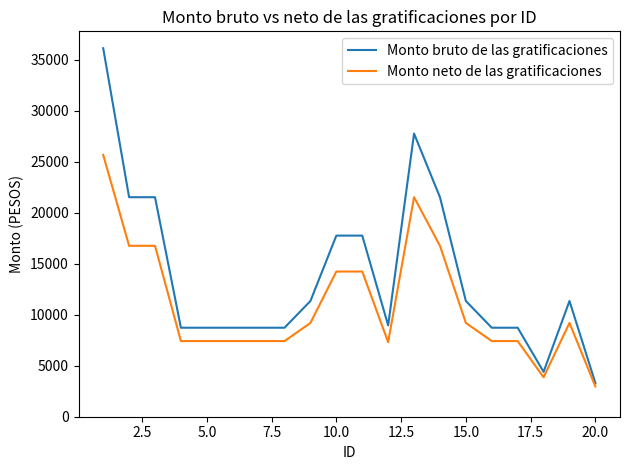

Which series has the largest range (max minus min)?

Monto bruto de las gratificaciones